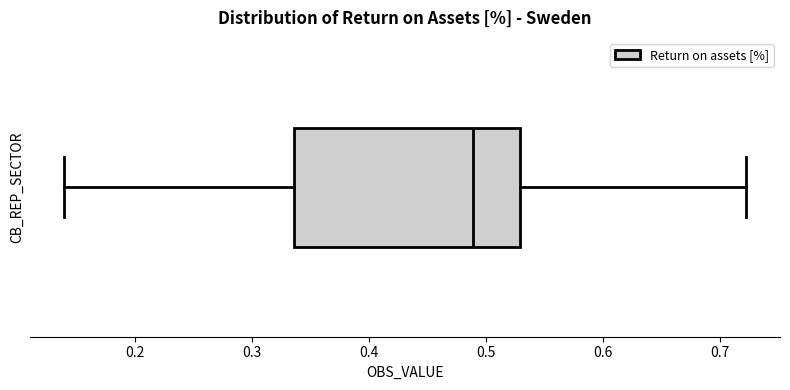

Where does the median line of the box sit on the x-axis? The values are not printed on the chart, so give them approximately, as read against the axis.

0.49